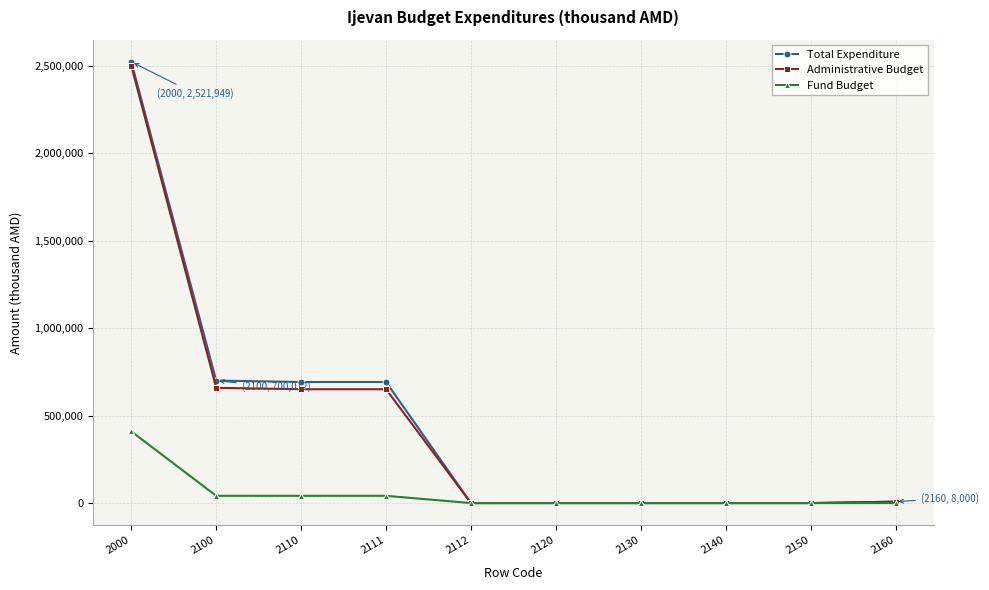

Is this an area chart (filled region under the line)?

No